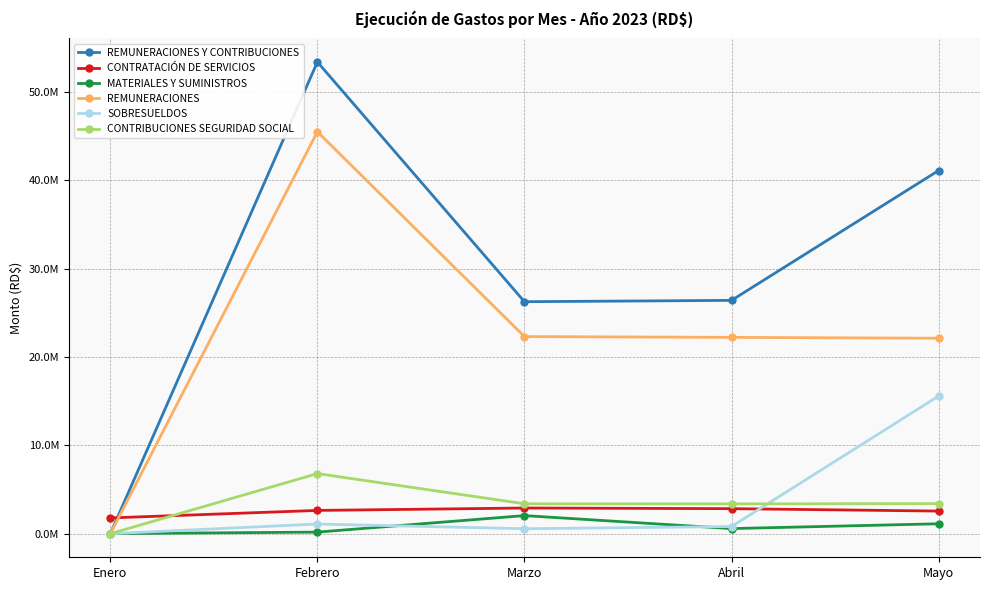

At which label does SOBRESUELDOS first exceed 811000?

Febrero